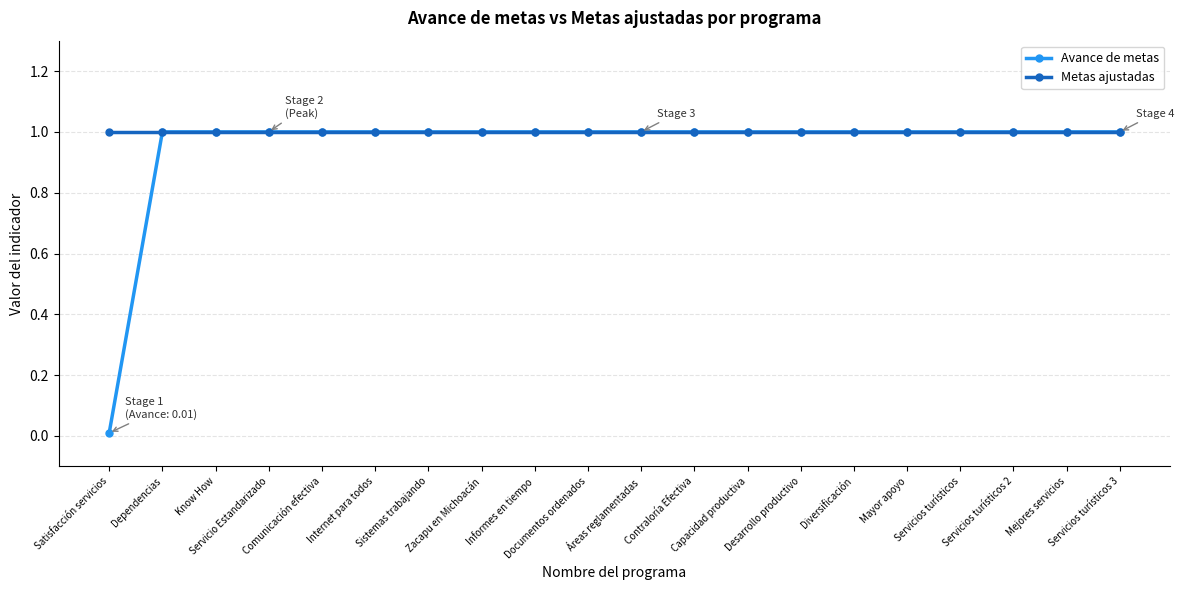

The Metas ajustadas series shows 0.5 at Satisfacción servicios. True or false?

False